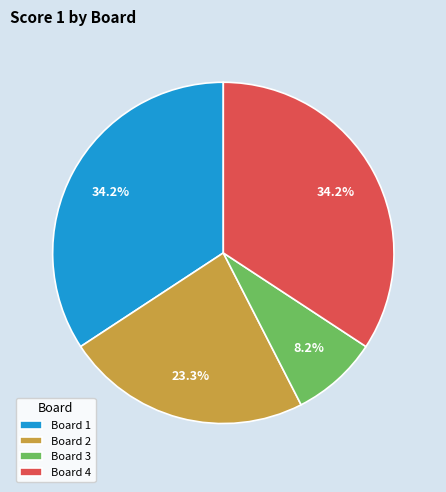

What percentage is NOT represented by Board 4?

65.8%